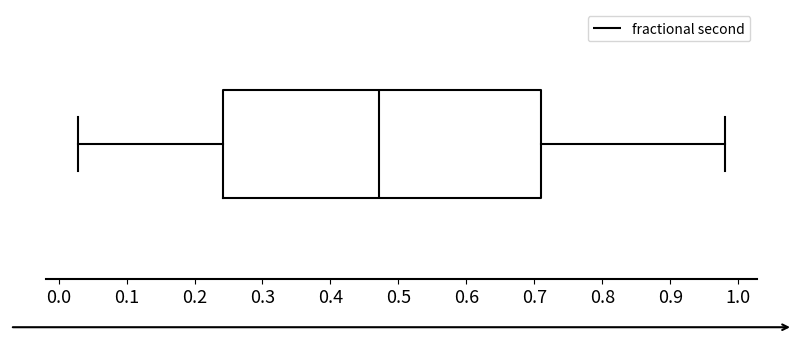

Read this box plot against the x-axis: the position of the median line, the range covered by the box, and the ends of both whiskers. The values are not printed on the chart, so give them approximately, as read against the axis.

median 0.47, box 0.24 to 0.71, whiskers 0.03 to 0.98